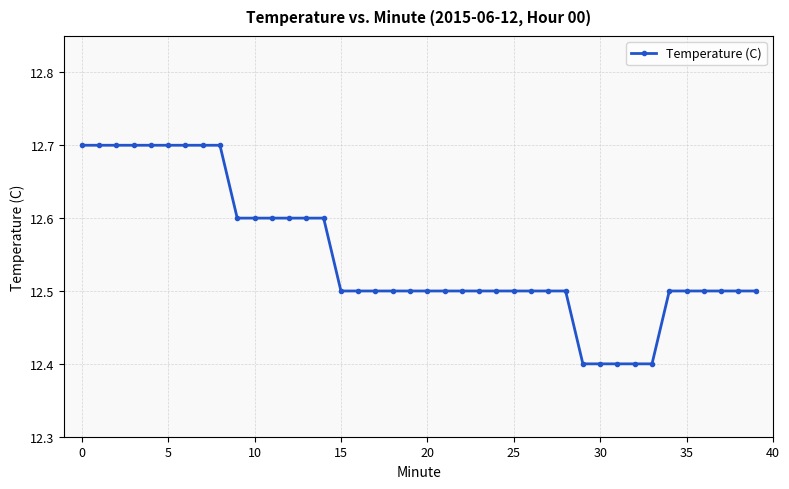

What is the maximum value shown in the chart?

12.7